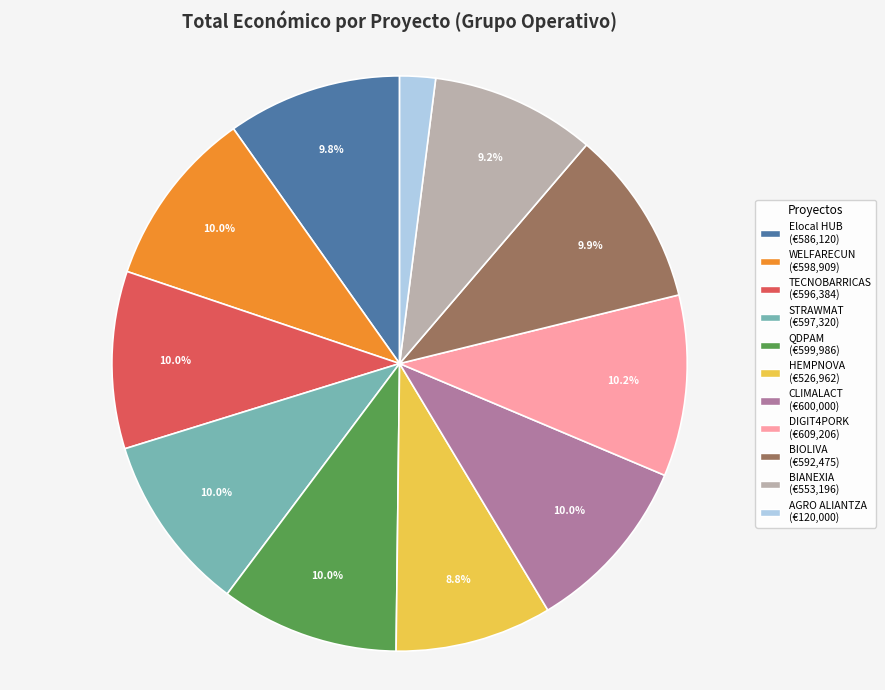

How many slices are in this pie chart?

11